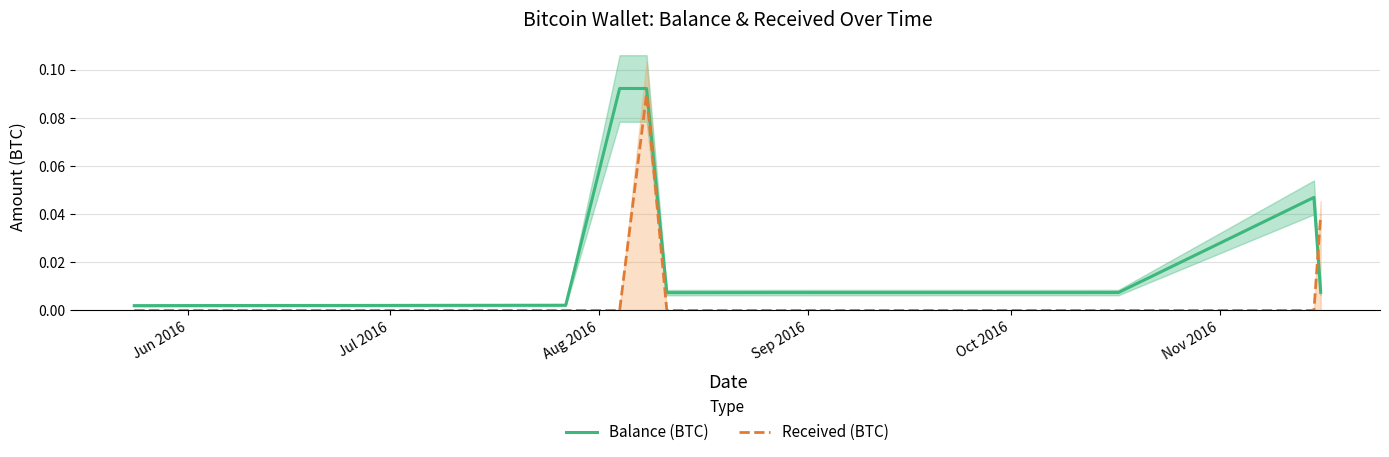

At which label is Balance (BTC) closest to 0?

Jun 2016